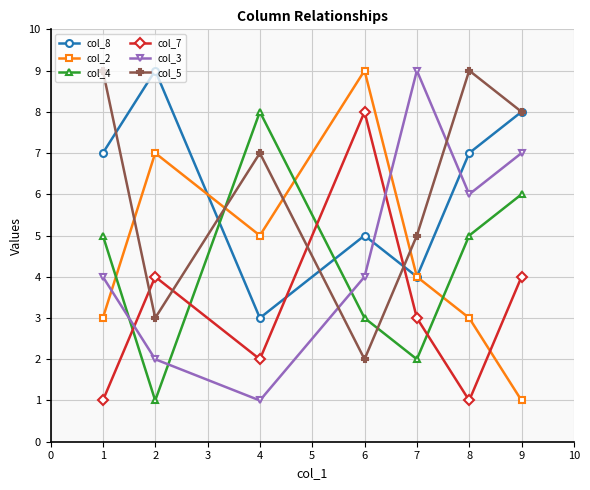

In col_2, how many points are higher than both neighbors (excluding endpoints)?

2